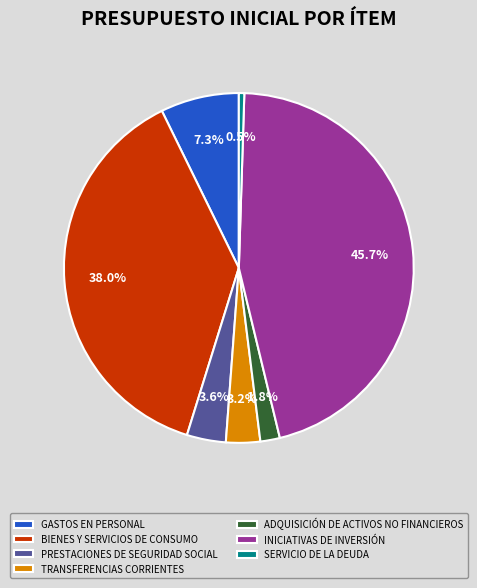

How many slices are in this pie chart?

7